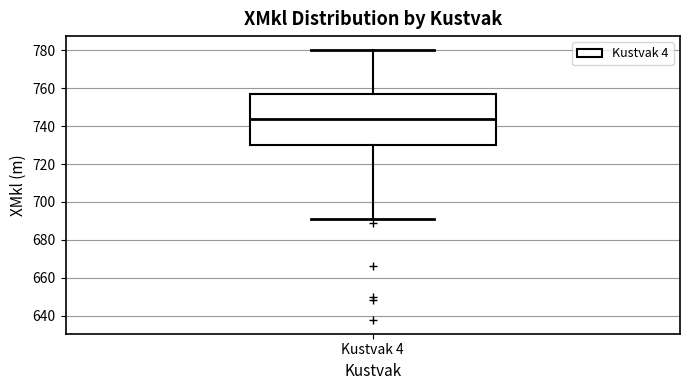

Where does the median line of the box for Kustvak 4 sit on the y-axis? The values are not printed on the chart, so give them approximately, as read against the axis.

744